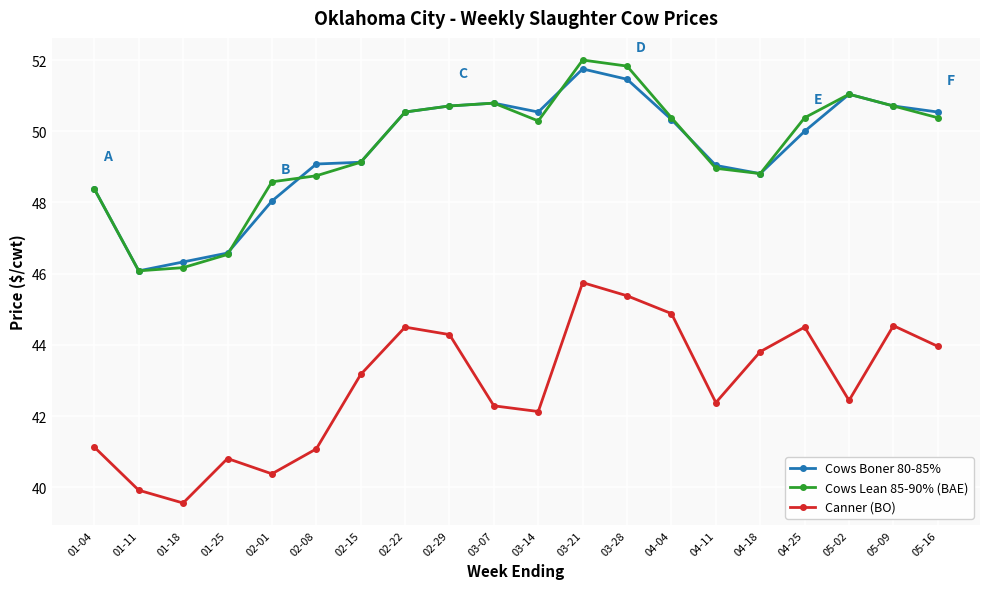

What are all the series names shown in the legend?

Cows Boner 80-85%, Cows Lean 85-90% (BAE), Canner (BO)